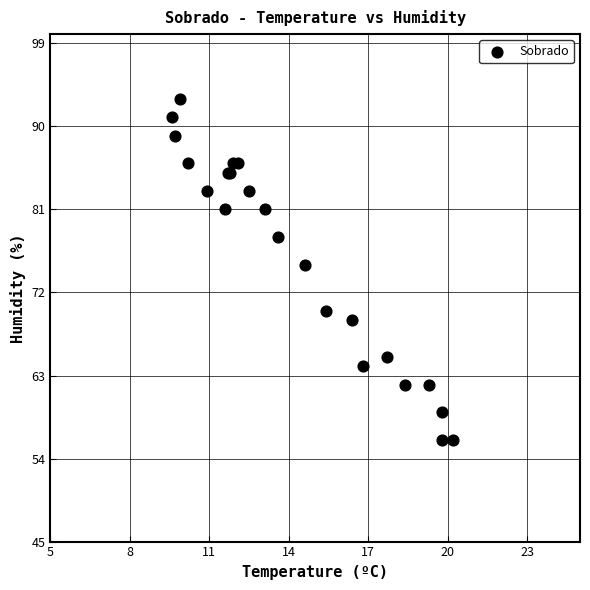

What Y value in the scatter plot is closest to 74?

75